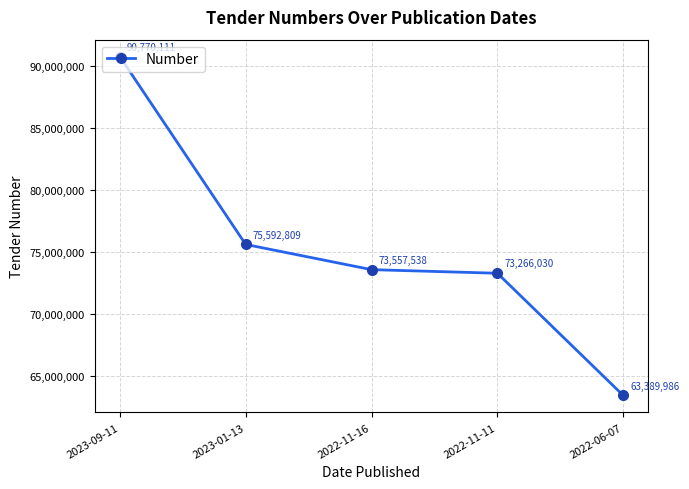

Approximately how many times larger is the value at 2022-06-07 compared to 2022-11-11?

0.9